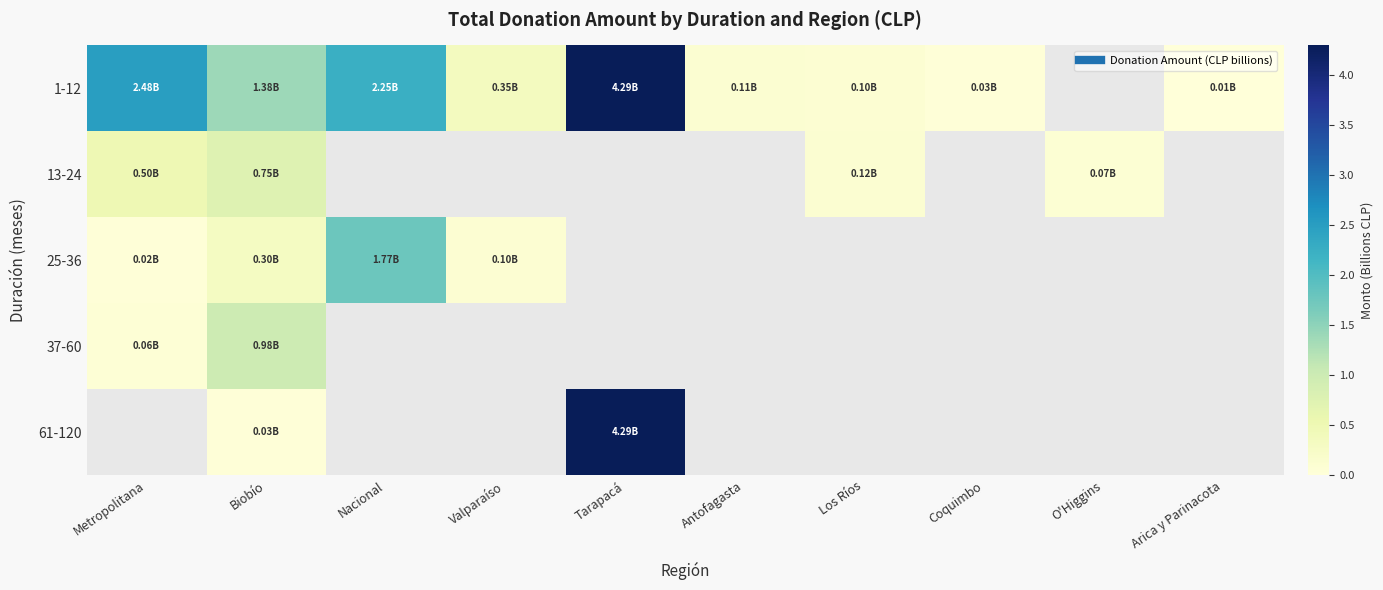

Which series has the largest range (max minus min)?

1-12